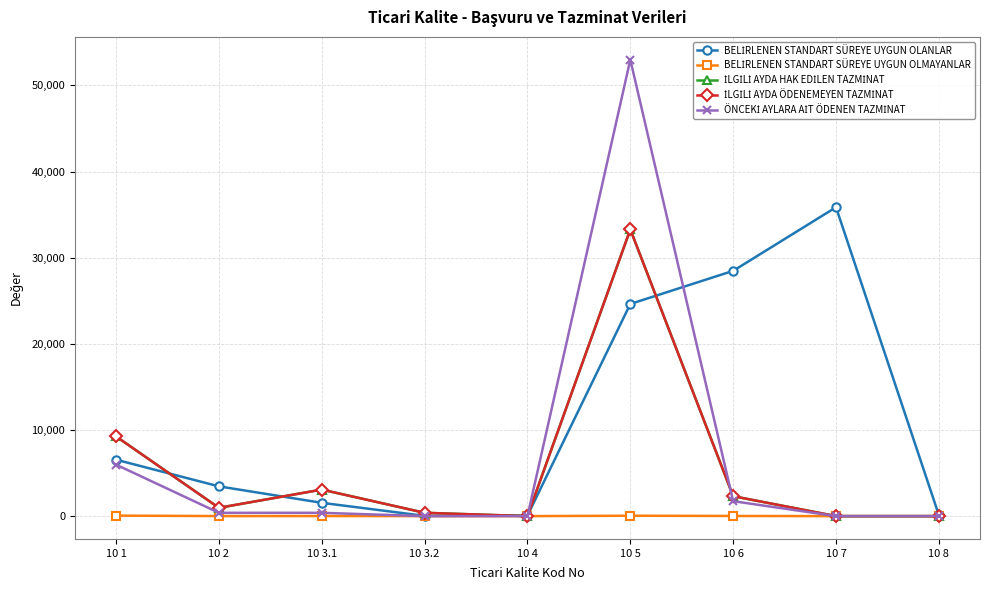

At how many categories does at least one series exceed 14872?

3